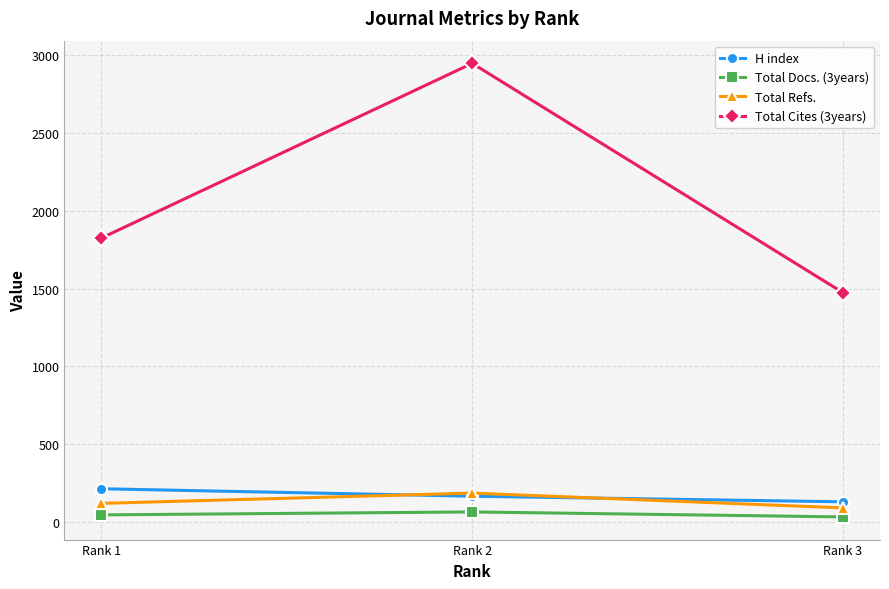

What are all the series names shown in the legend?

H index, Total Docs. (3years), Total Refs., Total Cites (3years)